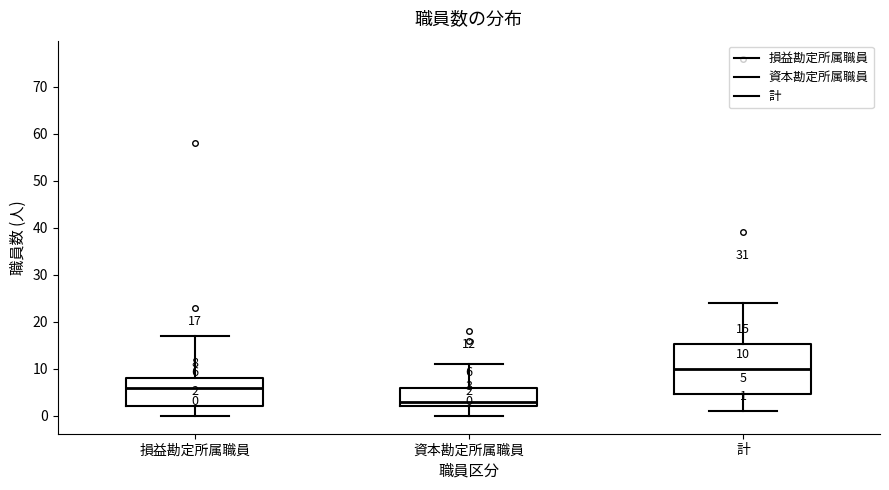

Which box is the tallest, from its lower edge to its upper edge?

計